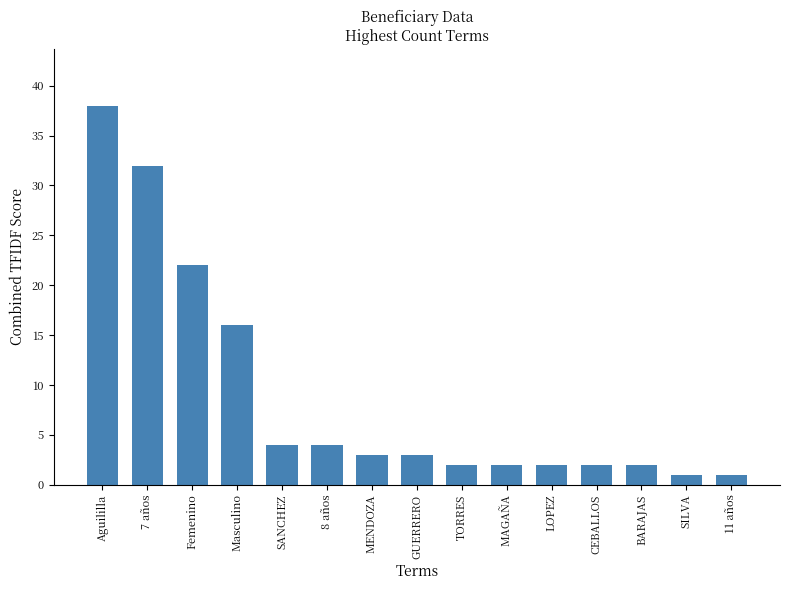

True or false: the data shows 1 at 11 años.

True